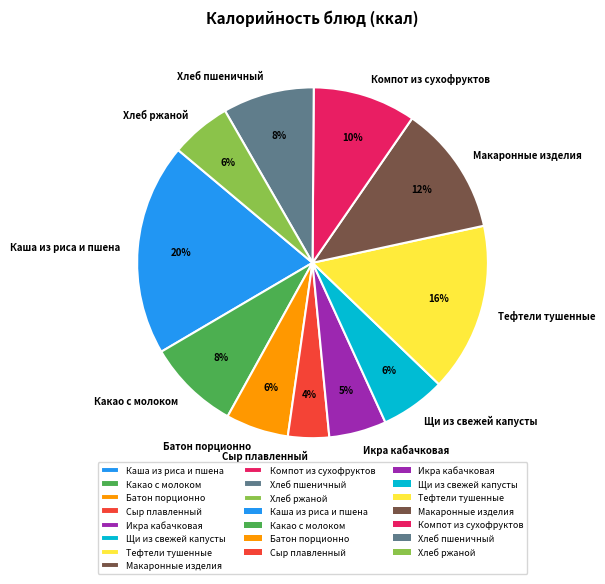

The Батон порционно slice represents 19% of the pie. True or false?

False